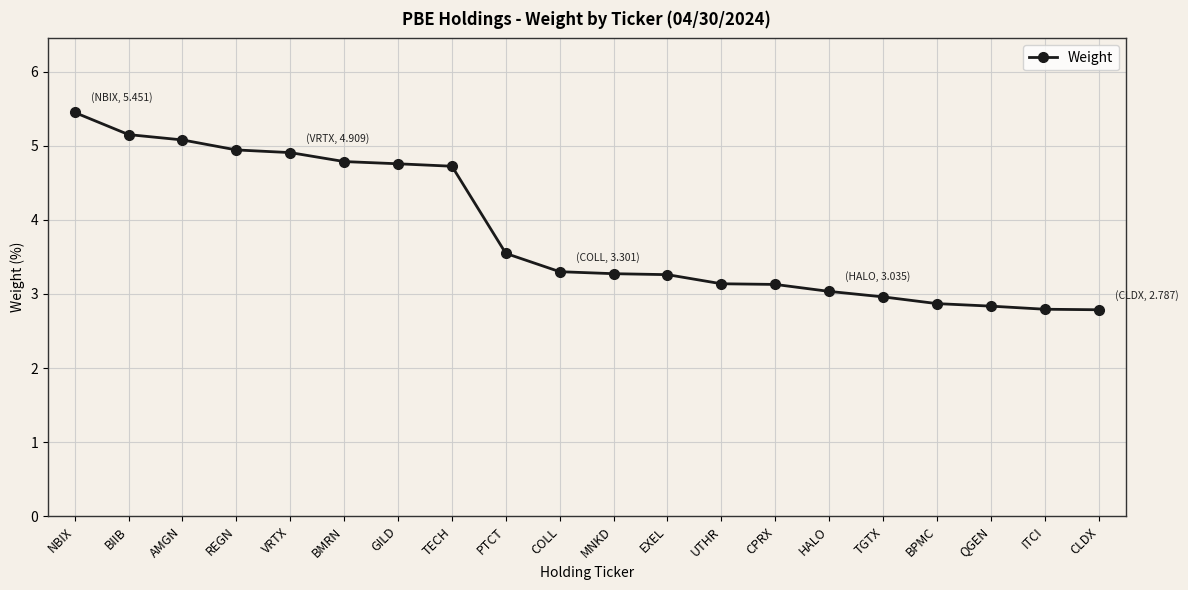

What is the sum of all values?

76.7